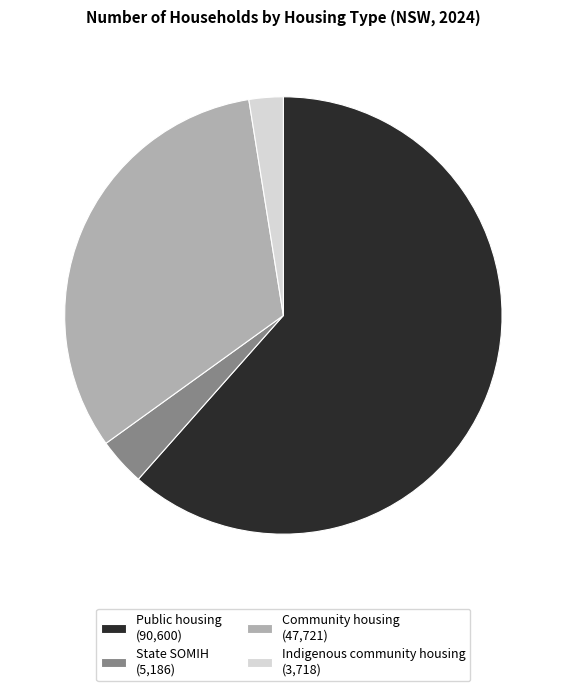

The State SOMIH (5,186) slice represents 16% of the pie. True or false?

False